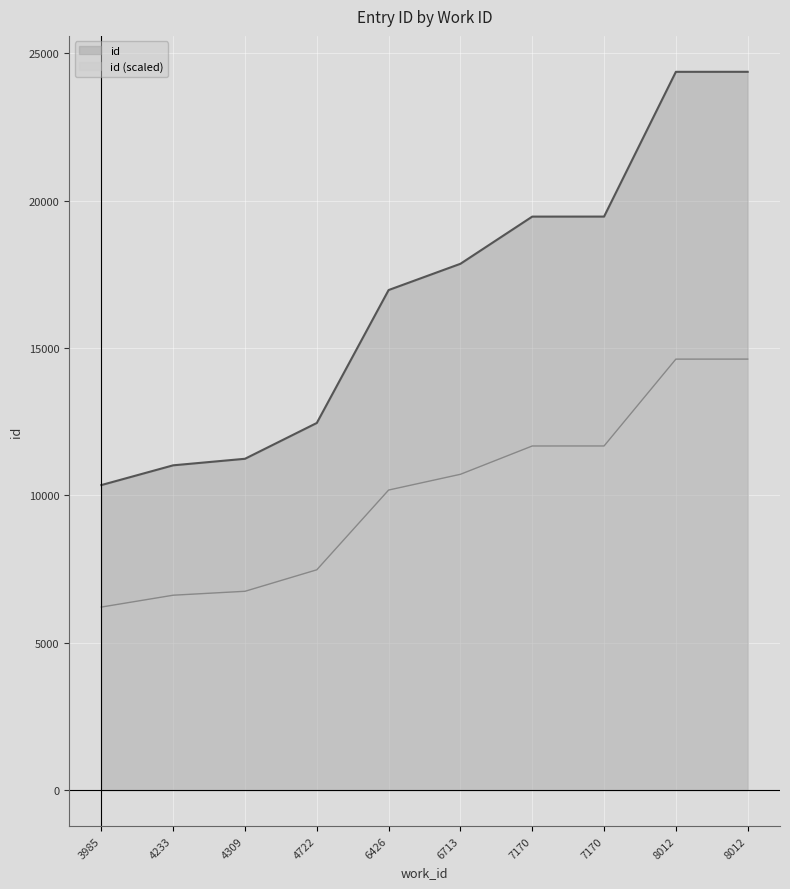

Which has a higher value, 6713 or 4233?

6713